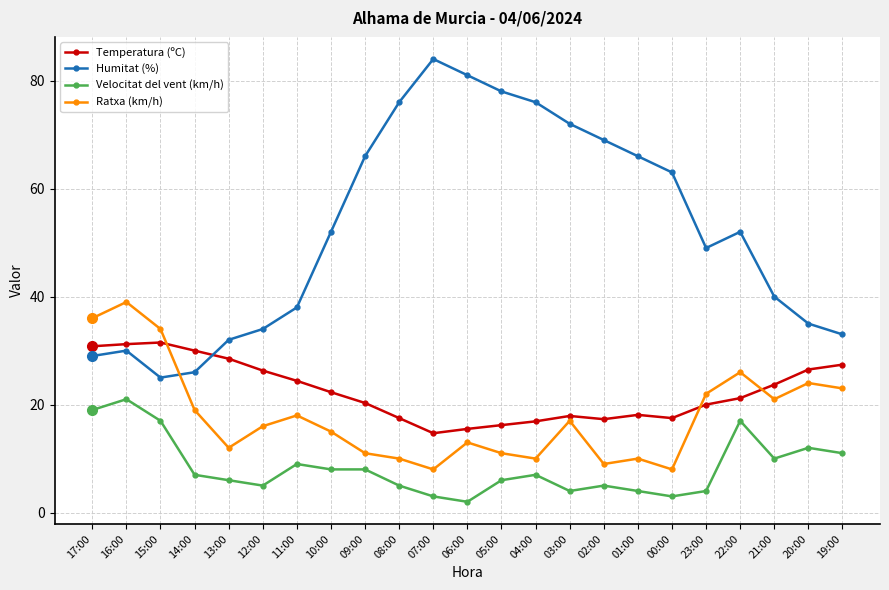

What is the value of the Velocitat del vent (km/h) point at the 12th from the left?

2.0